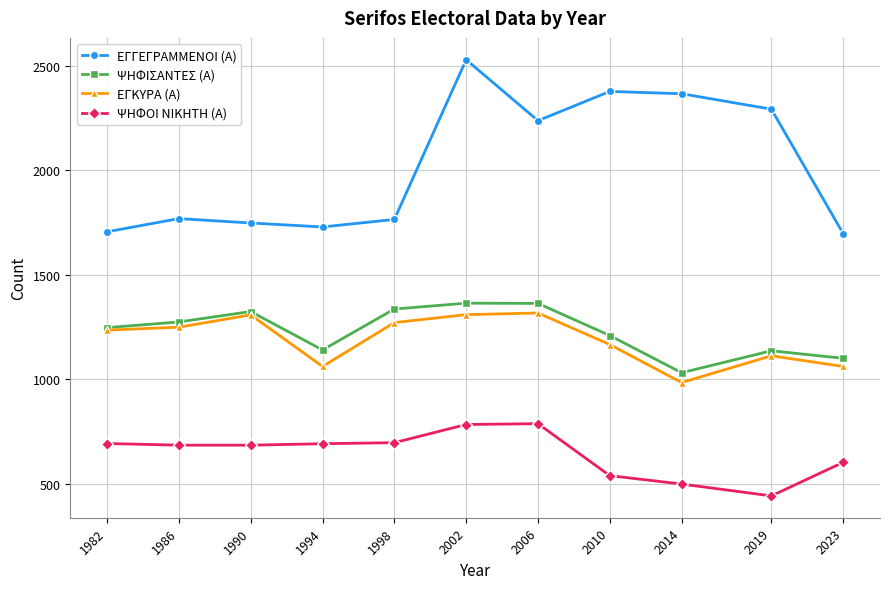

Which series has the widest spread of values?

ΕΓΓΕΓΡΑΜΜΕΝΟΙ (Α)